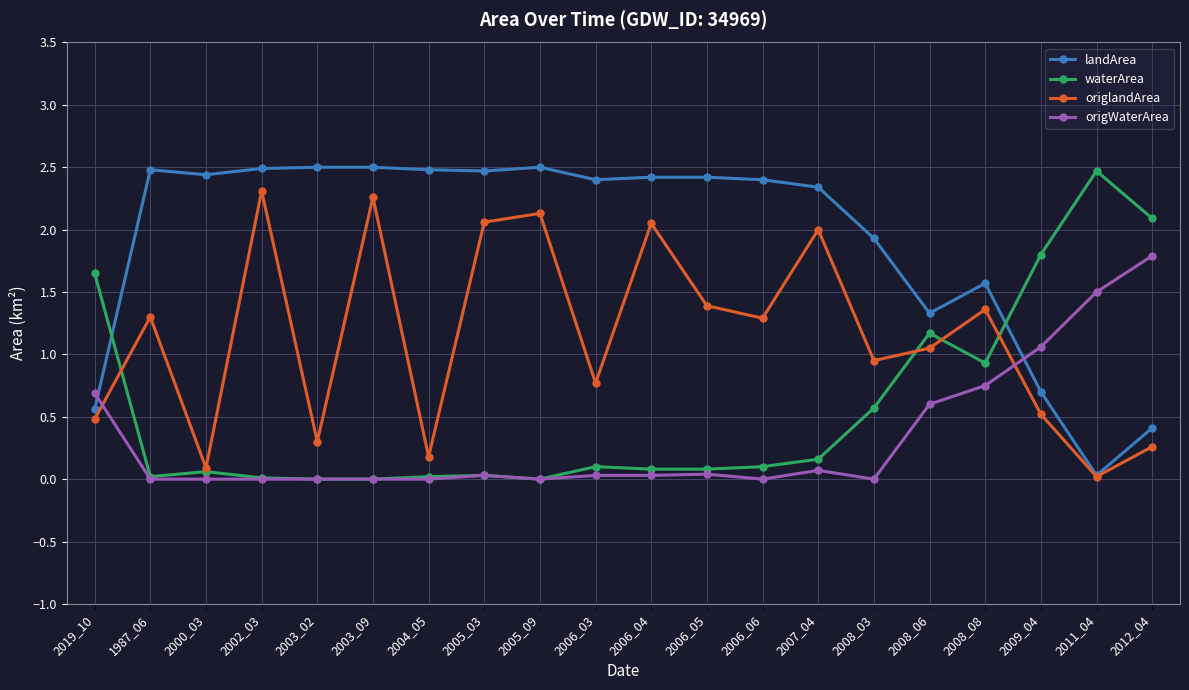

How many data points in landArea are less than 2?

7